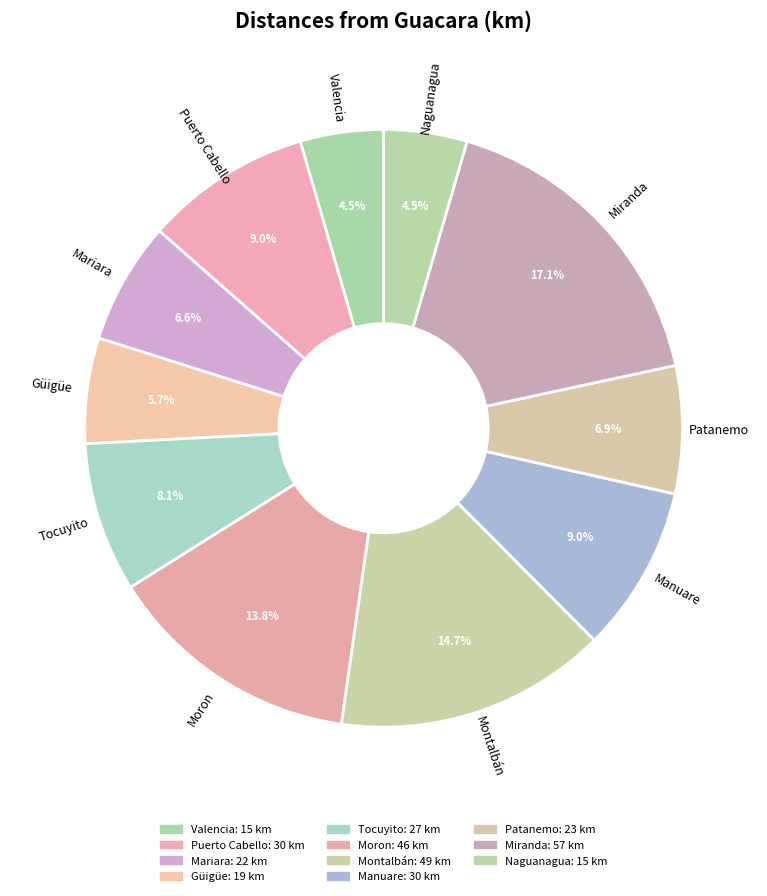

What percentage is NOT represented by Güigüe?

94.3%